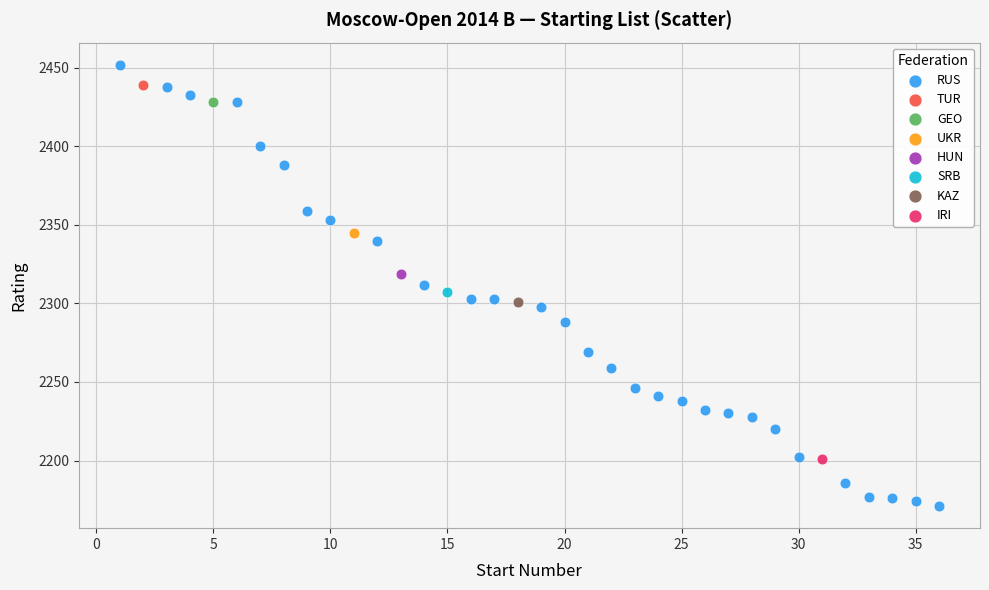

What are all the series names shown in the legend?

RUS, TUR, GEO, UKR, HUN, SRB, KAZ, IRI